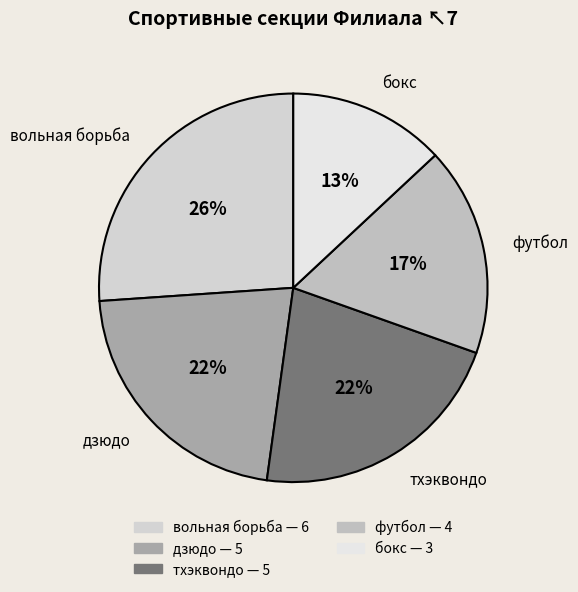

Do бокс and дзюдо together represent more than half of the pie?

No